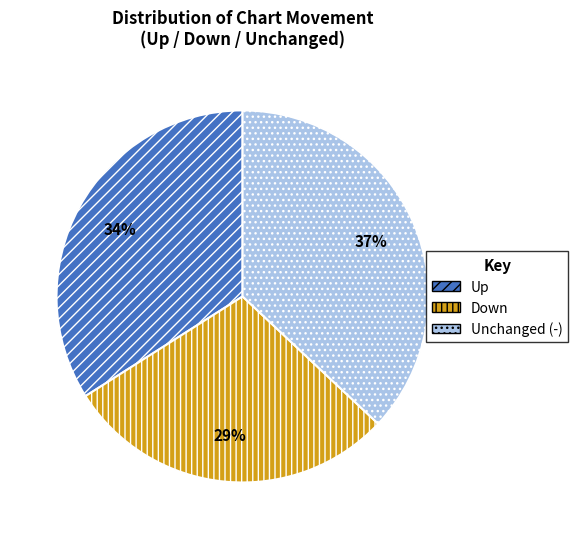

How many slices are in this pie chart?

3